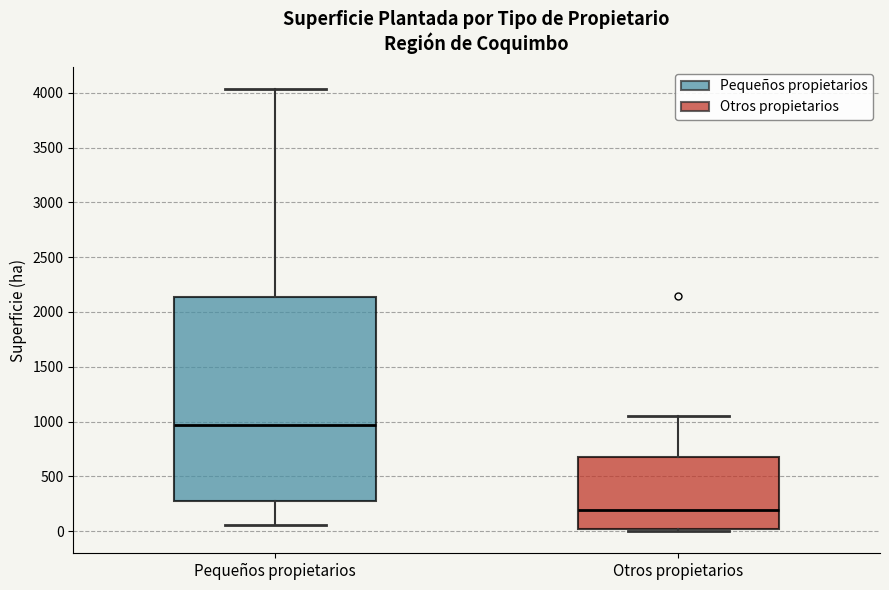

Where does the lower whisker of the box for Pequeños propietarios end on the y-axis? The values are not printed on the chart, so give them approximately, as read against the axis.

50